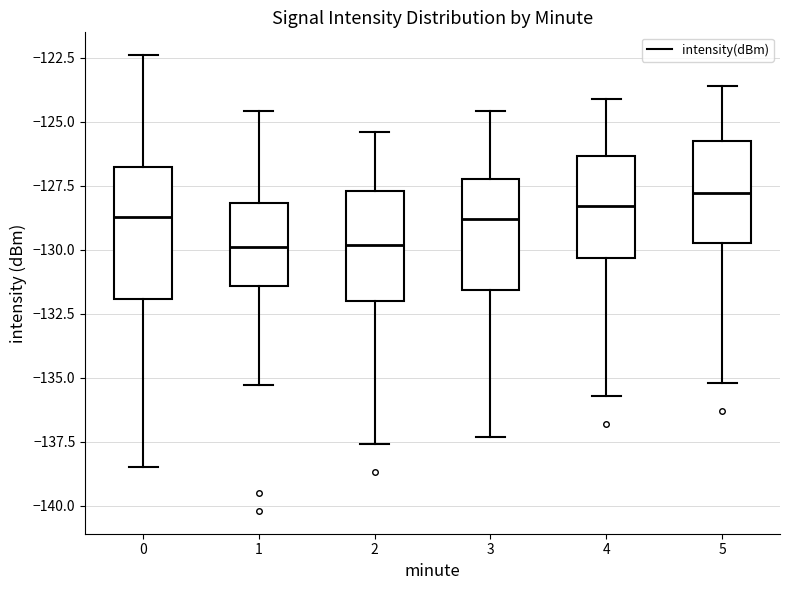

Reading left to right, transcribe this box plot: for each box, give where its median line is, the range the box spans, and where its two whiskers end, as read against the y-axis. The values are not printed on the chart, so give them approximately, as read against the axis.

0: median -128.5, box -132.0 to -127.0, whiskers -138.5 to -122.5
1: median -130.0, box -131.5 to -128.0, whiskers -135.5 to -124.5
2: median -130.0, box -132.0 to -127.5, whiskers -137.5 to -125.5
3: median -129.0, box -131.5 to -127.0, whiskers -137.5 to -124.5
4: median -128.5, box -130.5 to -126.5, whiskers -135.5 to -124.0
5: median -128.0, box -129.5 to -125.5, whiskers -135.0 to -123.5